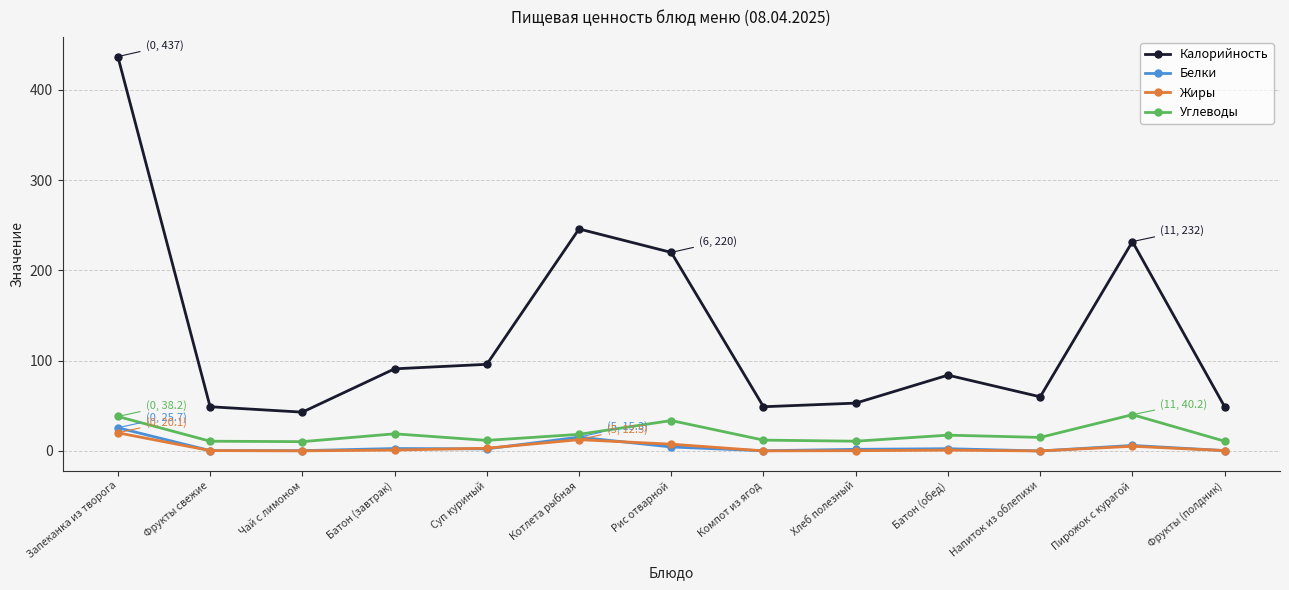

What is the difference between the Белки values at Батон (обед) and Суп куриный?

0.2